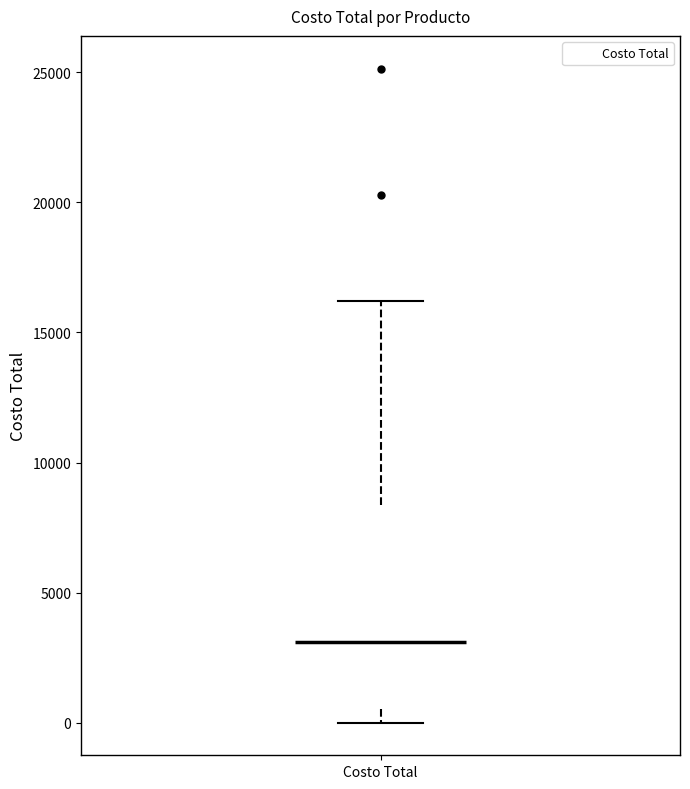

Where does the lower whisker of the box for Costo Total end on the y-axis? The values are not printed on the chart, so give them approximately, as read against the axis.

0